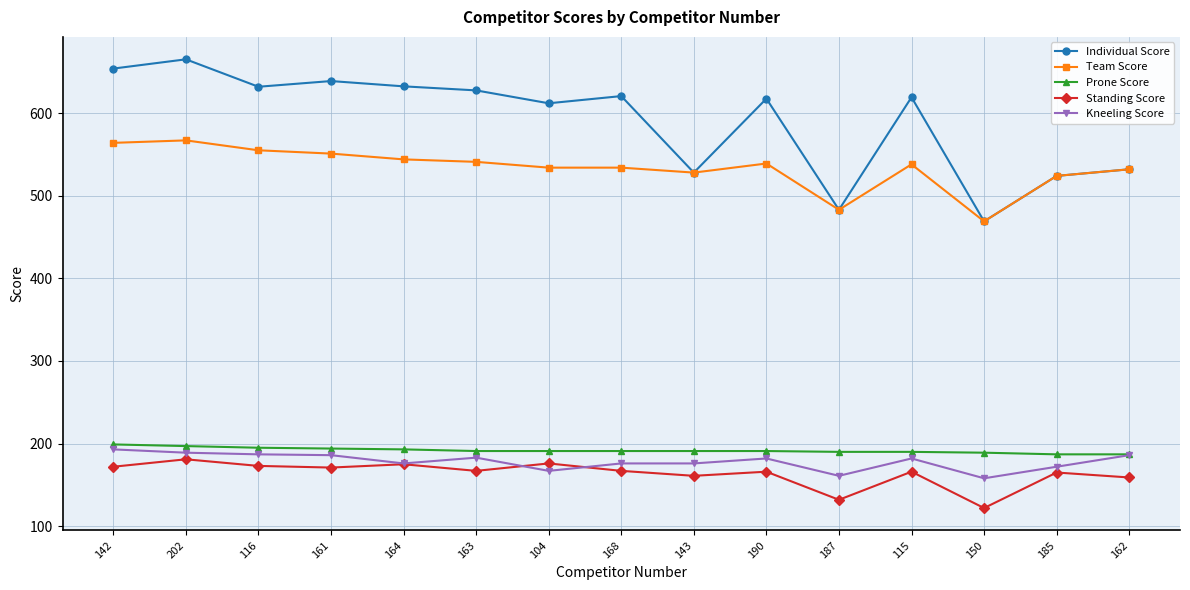

Rank the series at 163 from lowest to highest value.

Standing Score, Kneeling Score, Prone Score, Team Score, Individual Score